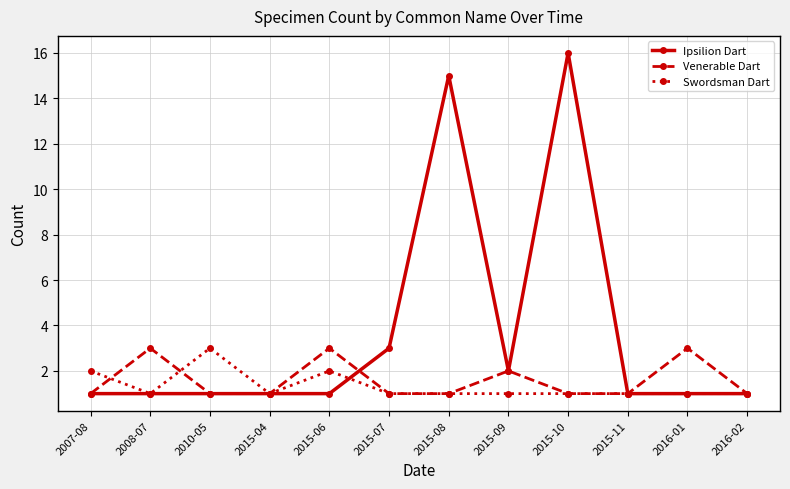

The Swordsman Dart series shows 3 at 2010-05. True or false?

True